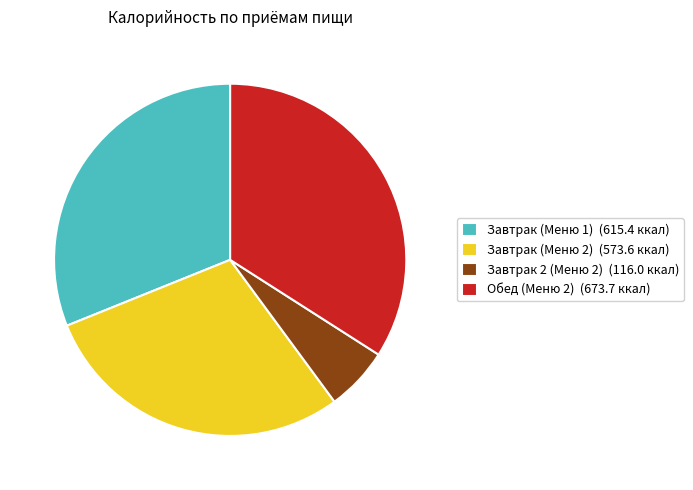

Is it true that Завтрак 2 (Меню 2) (116.0 ккал) is 6% of the pie?

True